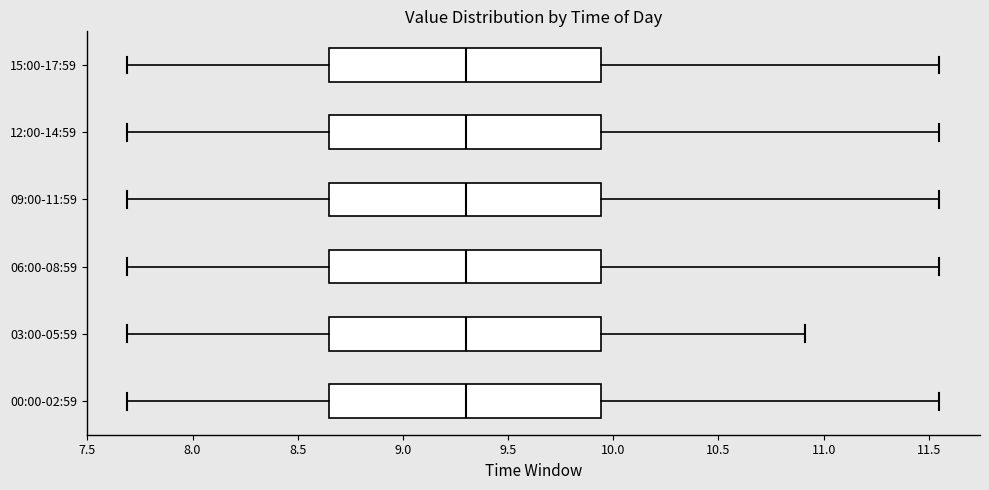

Reading bottom to top, transcribe this box plot: for each box, give where its median line is, the range the box spans, and where its two whiskers end, as read against the x-axis. The values are not printed on the chart, so give them approximately, as read against the axis.

00:00-02:59: median 9.30, box 8.65 to 9.95, whiskers 7.70 to 11.55
03:00-05:59: median 9.30, box 8.65 to 9.95, whiskers 7.70 to 10.90
06:00-08:59: median 9.30, box 8.65 to 9.95, whiskers 7.70 to 11.55
09:00-11:59: median 9.30, box 8.65 to 9.95, whiskers 7.70 to 11.55
12:00-14:59: median 9.30, box 8.65 to 9.95, whiskers 7.70 to 11.55
15:00-17:59: median 9.30, box 8.65 to 9.95, whiskers 7.70 to 11.55